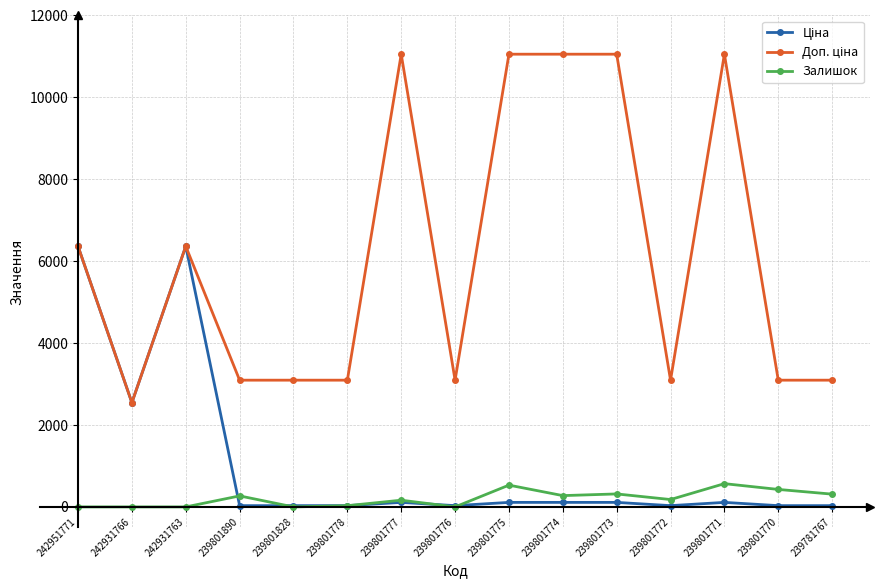

What is the value of the Залишок point at the 4th from the left?

269.0